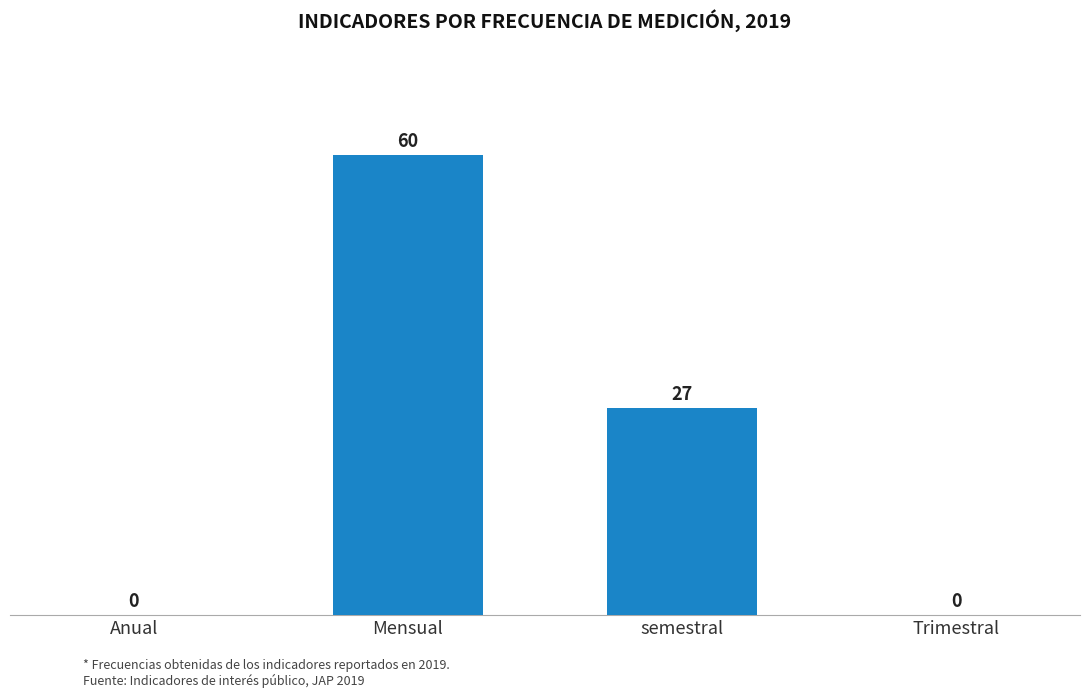

The value at Anual is -27. True or false?

False